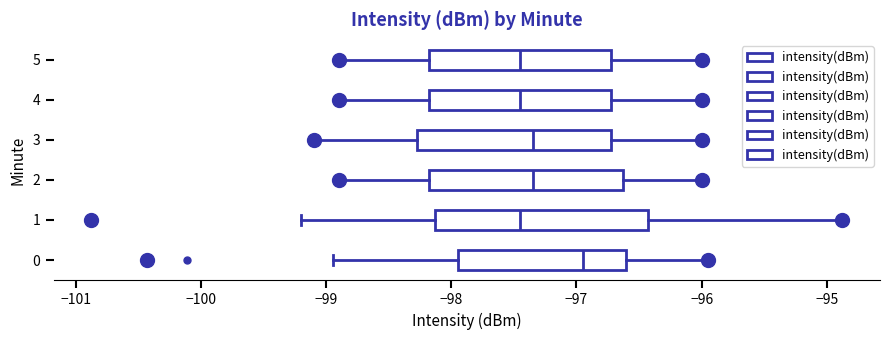

Comparing the boxes themselves (not the whiskers), which one is the widest?

1